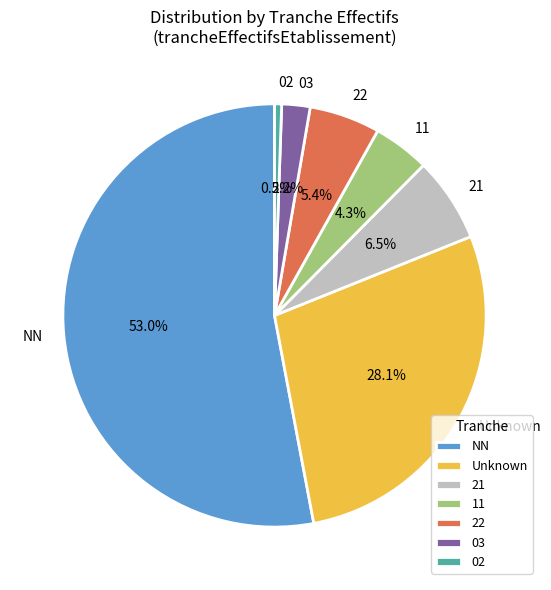

Rank the categories by value from lowest to highest.

02, 03, 11, 22, 21, Unknown, NN